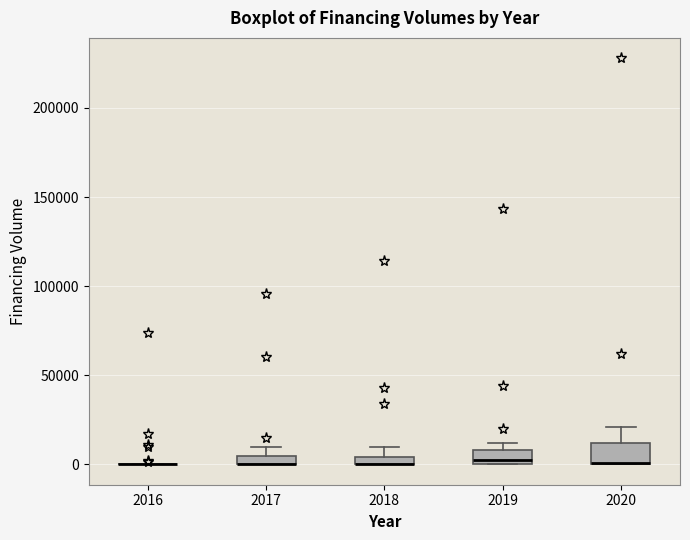

Where does the upper whisker of the box at x = 2018 end on the y-axis? The values are not printed on the chart, so give them approximately, as read against the axis.

10000